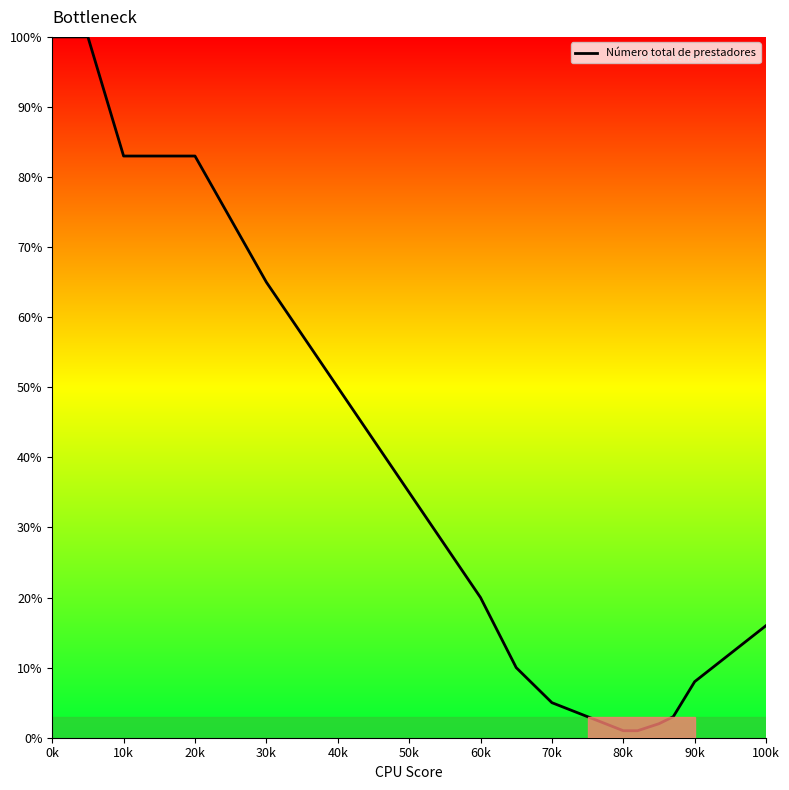

What is the difference between the maximum and minimum values?

99